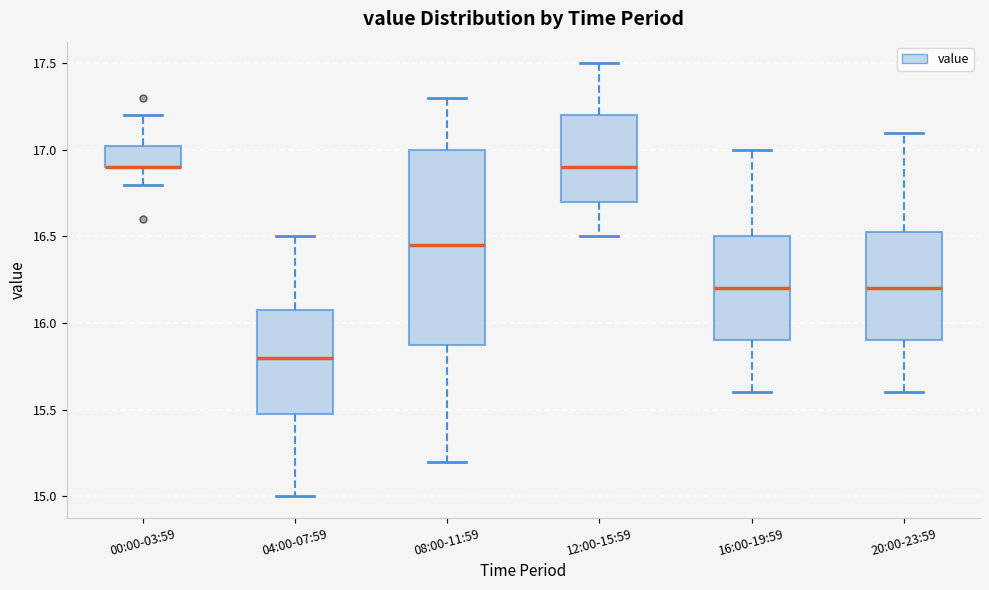

Reading left to right, transcribe this box plot: for each box, give where its median line is, the range the box spans, and where its two whiskers end, as read against the y-axis. The values are not printed on the chart, so give them approximately, as read against the axis.

00:00-03:59: median 16.90 (drawn on the box's lower edge), box 16.90 to 17.05, whiskers 16.80 to 17.20
04:00-07:59: median 15.80, box 15.50 to 16.10, whiskers 15.00 to 16.50
08:00-11:59: median 16.45, box 15.90 to 17.00, whiskers 15.20 to 17.30
12:00-15:59: median 16.90, box 16.70 to 17.20, whiskers 16.50 to 17.50
16:00-19:59: median 16.20, box 15.90 to 16.50, whiskers 15.60 to 17.00
20:00-23:59: median 16.20, box 15.90 to 16.55, whiskers 15.60 to 17.10